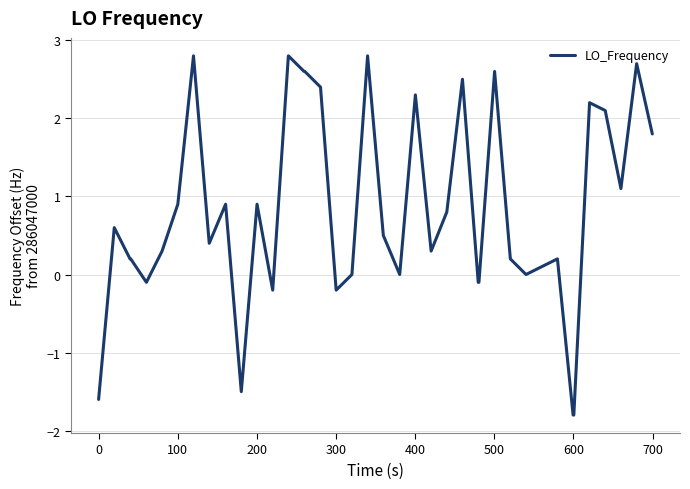

Count the number of data series in this chart.

1